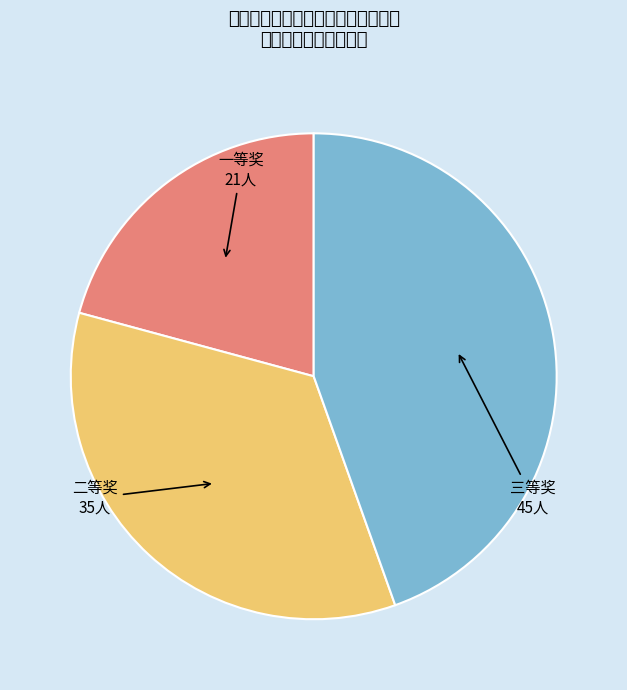

Which slice is the smallest?

一等奖